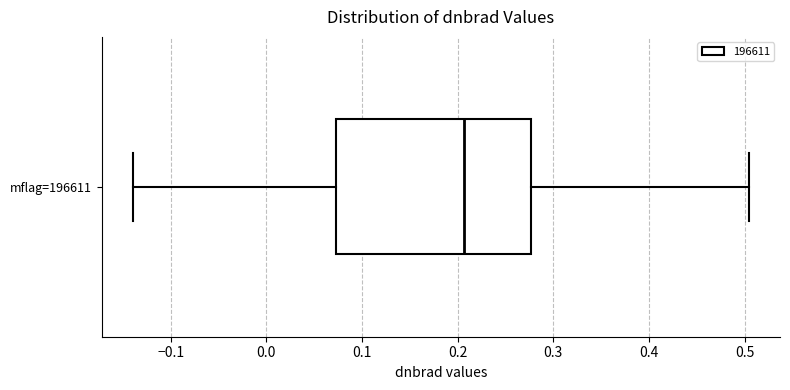

Transcribe this box plot: give where the median line is, the range the box spans, and where the two whiskers end, as read against the x-axis. The values are not printed on the chart, so give them approximately, as read against the axis.

median 0.21, box 0.07 to 0.28, whiskers -0.14 to 0.50